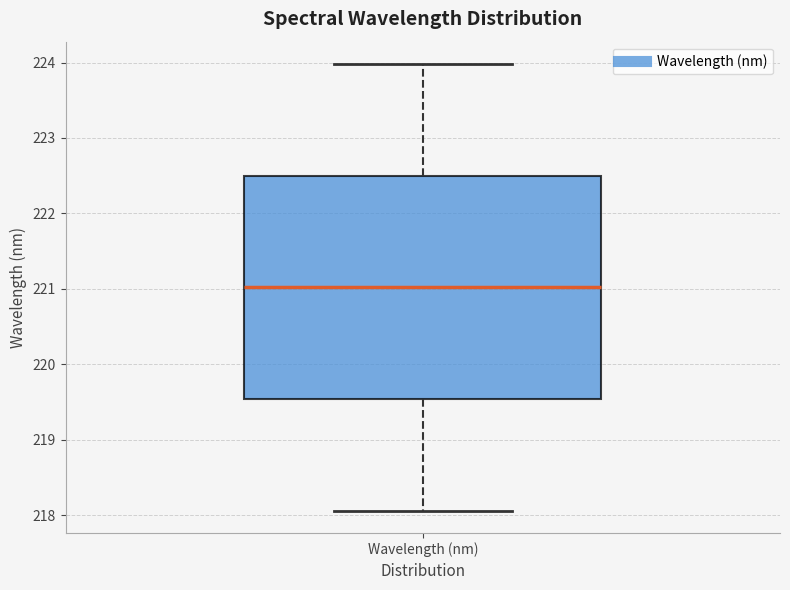

Where does the lower whisker of the box for Wavelength (nm) end on the y-axis? The values are not printed on the chart, so give them approximately, as read against the axis.

218.1